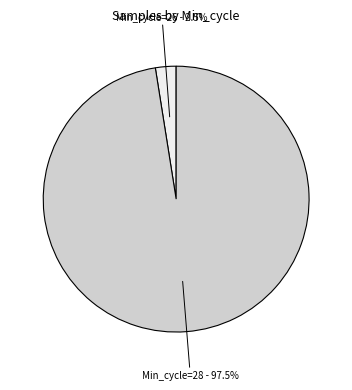

Does any single category account for the majority?

Yes